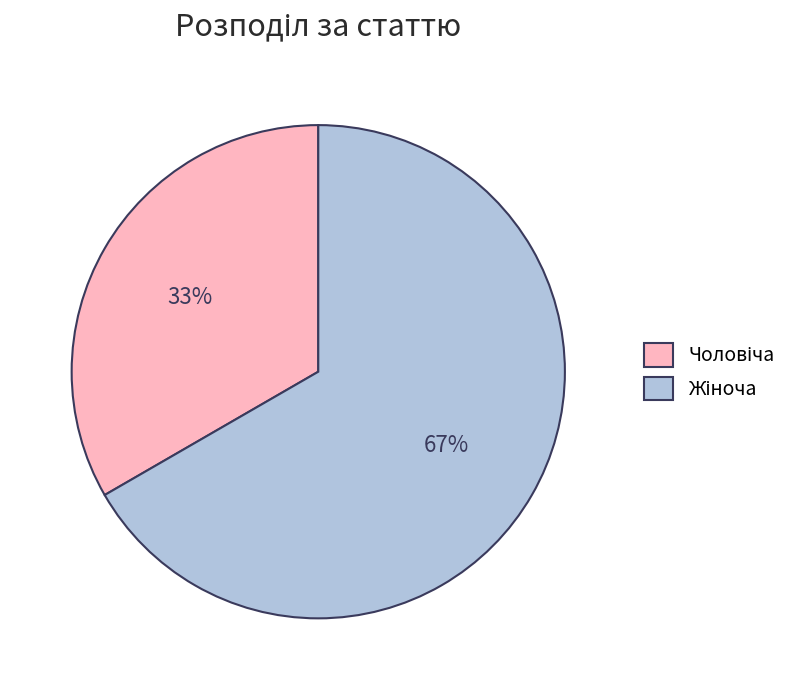

Is there any slice that represents more than half of the pie?

Yes